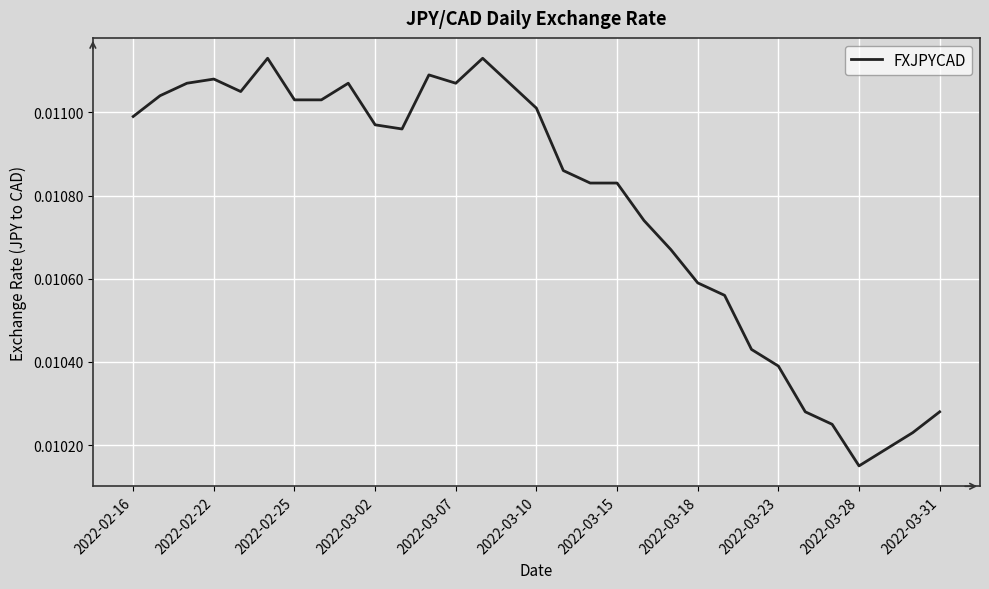

Which label corresponds to the smallest value in the chart?

2022-03-28